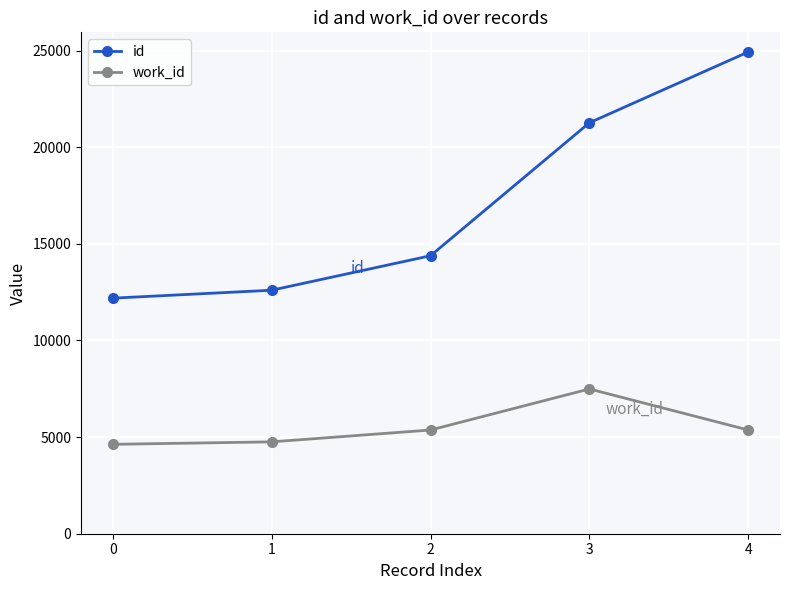

Where is the first local maximum for work_id?

3